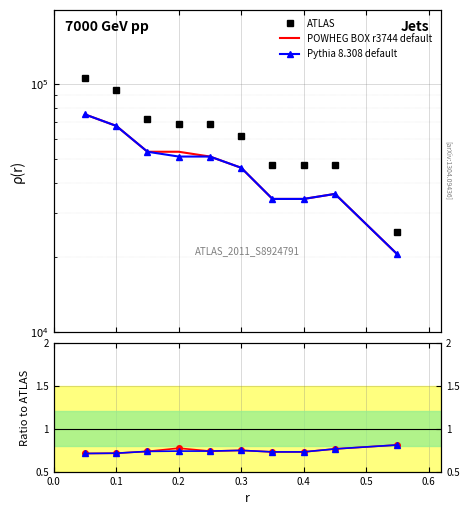

Between 0.0 and 0.2, which series saw the biggest shift?

ATLAS